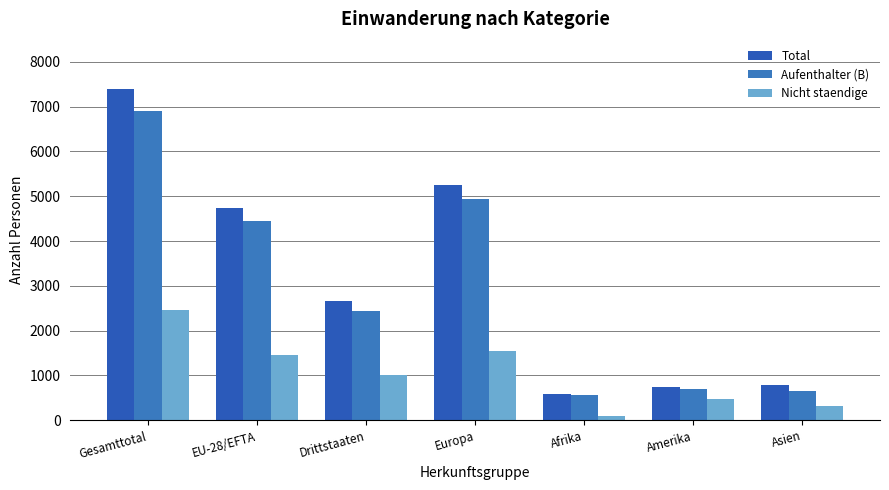

What is the highest value of the Aufenthalter (B) series?

6892